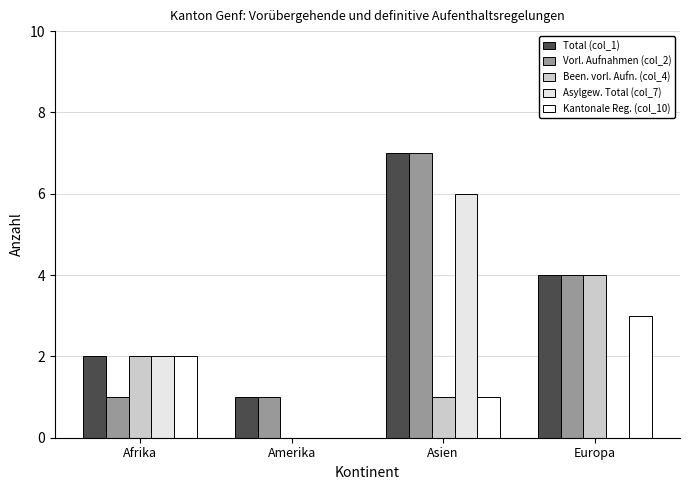

What is the highest value of the Kantonale Reg. (col_10) series?

3